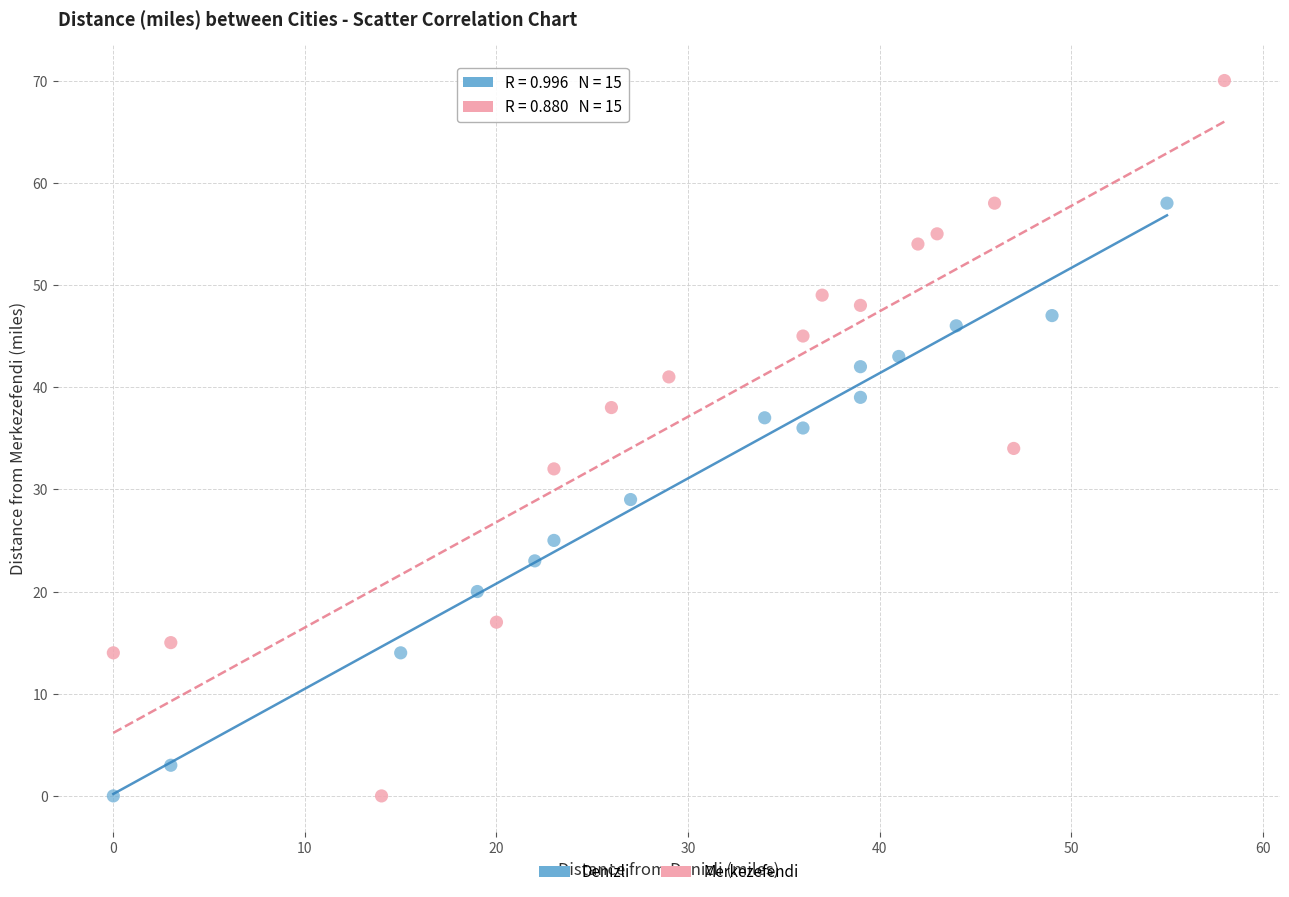

Which series has the largest Y range (max minus min)?

Merkezefendi